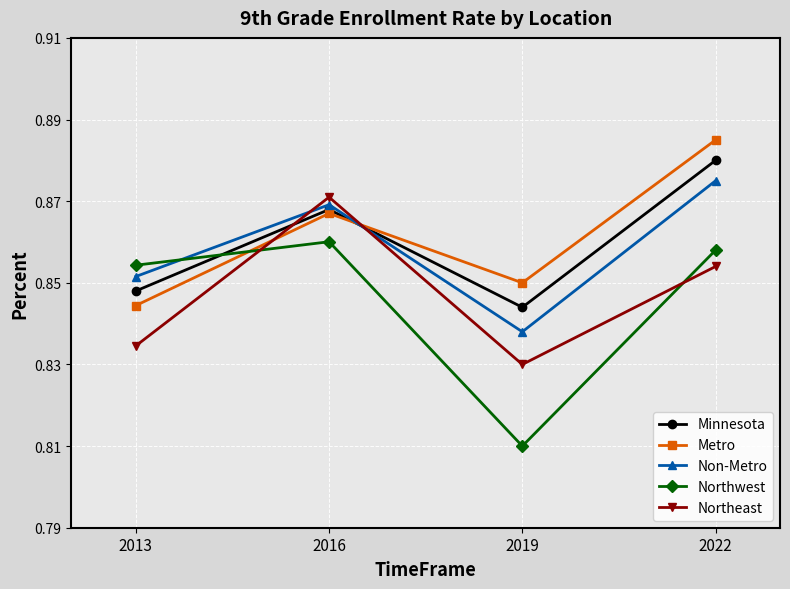

At which category does Non-Metro reach its first local valley?

2019